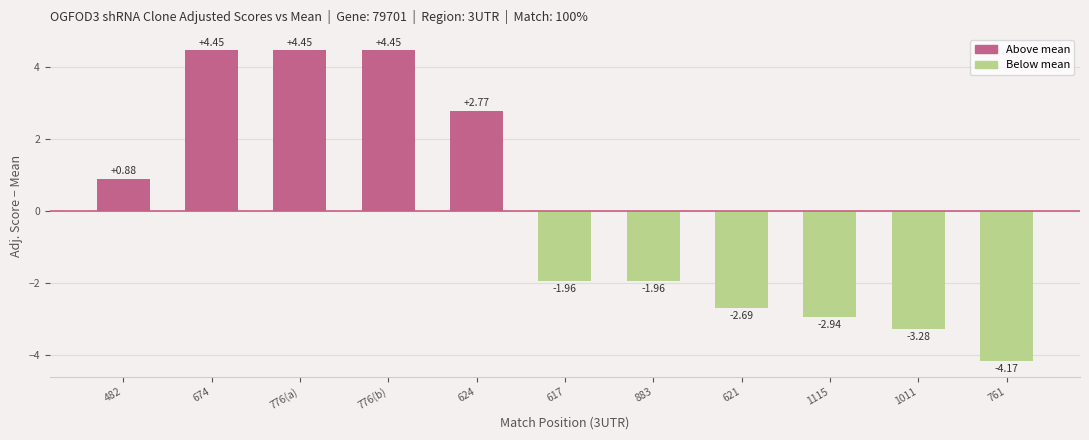

What is the change in value from 1011 to 761?

-0.9